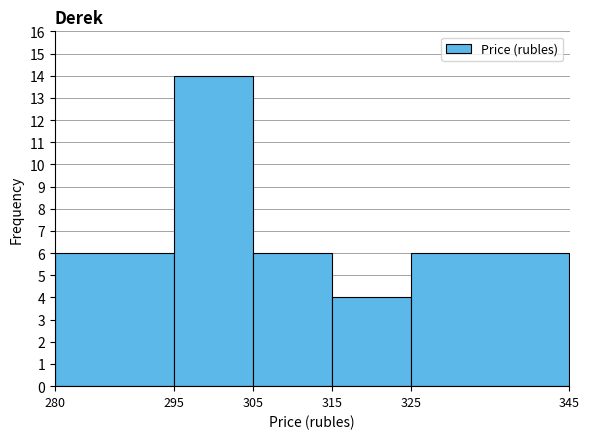

What is the height of the bar covering 305 to 315 on the x-axis? The values are not printed on the chart, so give them approximately, as read against the axis.

6